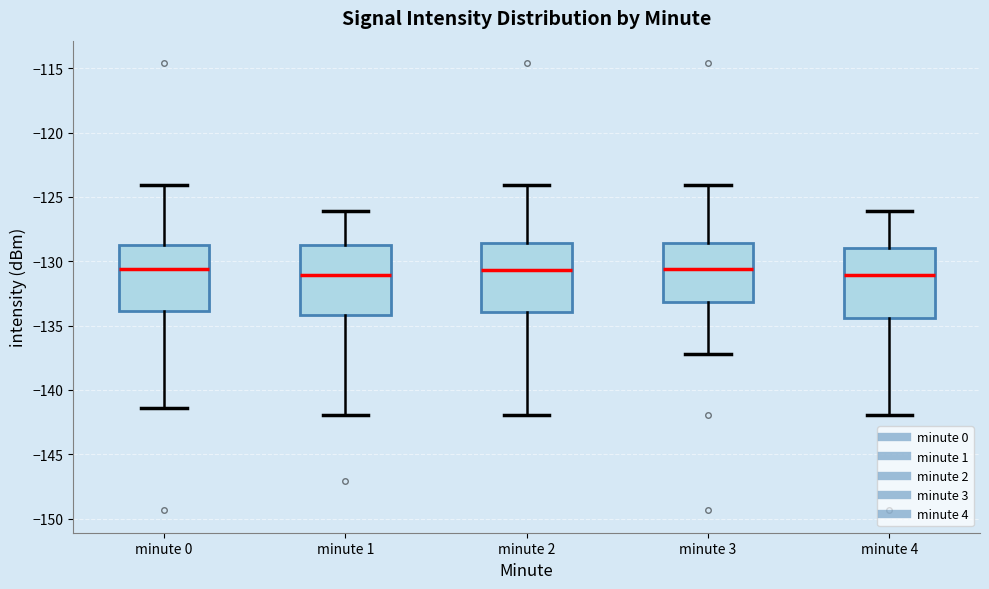

Reading left to right, transcribe this box plot: for each box, give where its median line is, the range the box spans, and where its two whiskers end, as read against the y-axis. The values are not printed on the chart, so give them approximately, as read against the axis.

minute 0: median -130.5, box -134.0 to -128.5, whiskers -141.5 to -124.0
minute 1: median -131.0, box -134.0 to -129.0, whiskers -142.0 to -126.0
minute 2: median -130.5, box -134.0 to -128.5, whiskers -142.0 to -124.0
minute 3: median -130.5, box -133.0 to -128.5, whiskers -137.0 to -124.0
minute 4: median -131.0, box -134.5 to -129.0, whiskers -142.0 to -126.0